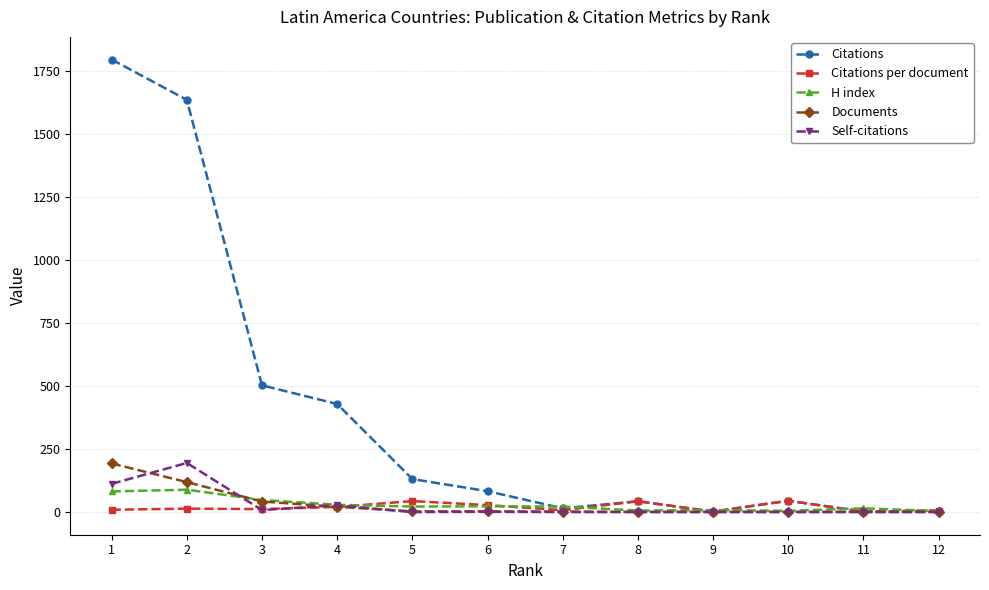

Between 1 and 12, which series saw the biggest shift?

Citations